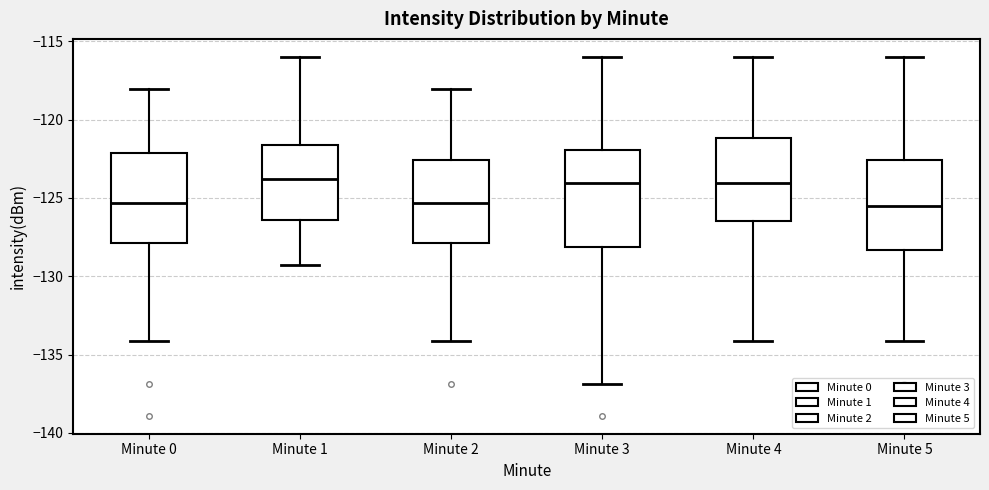

Reading left to right, transcribe this box plot: for each box, give where its median line is, the range the box spans, and where its two whiskers end, as read against the y-axis. The values are not printed on the chart, so give them approximately, as read against the axis.

Minute 0: median -125.5, box -128.0 to -122.0, whiskers -134.0 to -118.0
Minute 1: median -124.0, box -126.5 to -121.5, whiskers -129.5 to -116.0
Minute 2: median -125.5, box -128.0 to -122.5, whiskers -134.0 to -118.0
Minute 3: median -124.0, box -128.0 to -122.0, whiskers -137.0 to -116.0
Minute 4: median -124.0, box -126.5 to -121.0, whiskers -134.0 to -116.0
Minute 5: median -125.5, box -128.5 to -122.5, whiskers -134.0 to -116.0